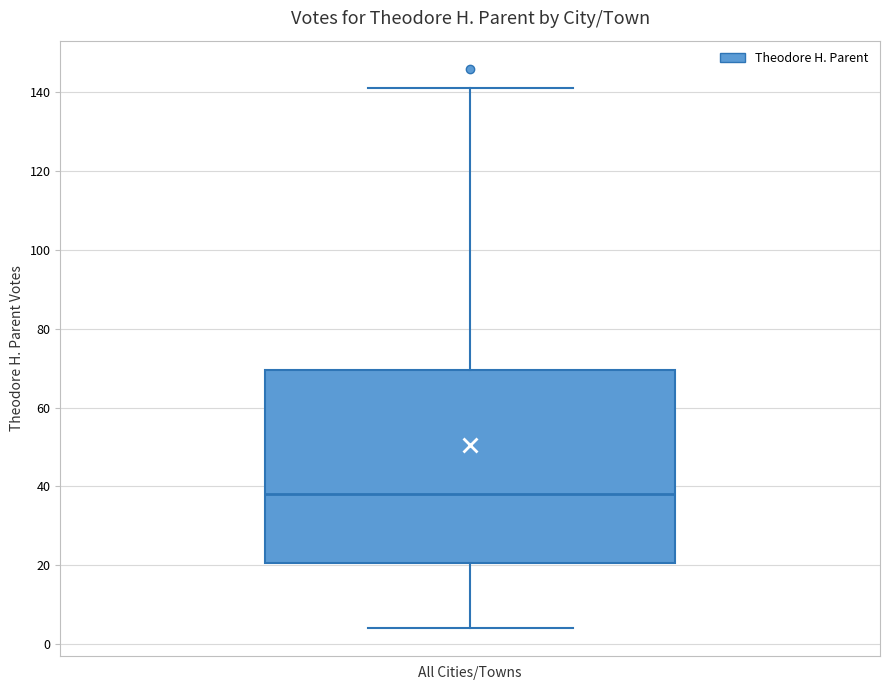

Transcribe this box plot: give where the median line is, the range the box spans, and where the two whiskers end, as read against the y-axis. The values are not printed on the chart, so give them approximately, as read against the axis.

median 38, box 20 to 70, whiskers 4 to 142